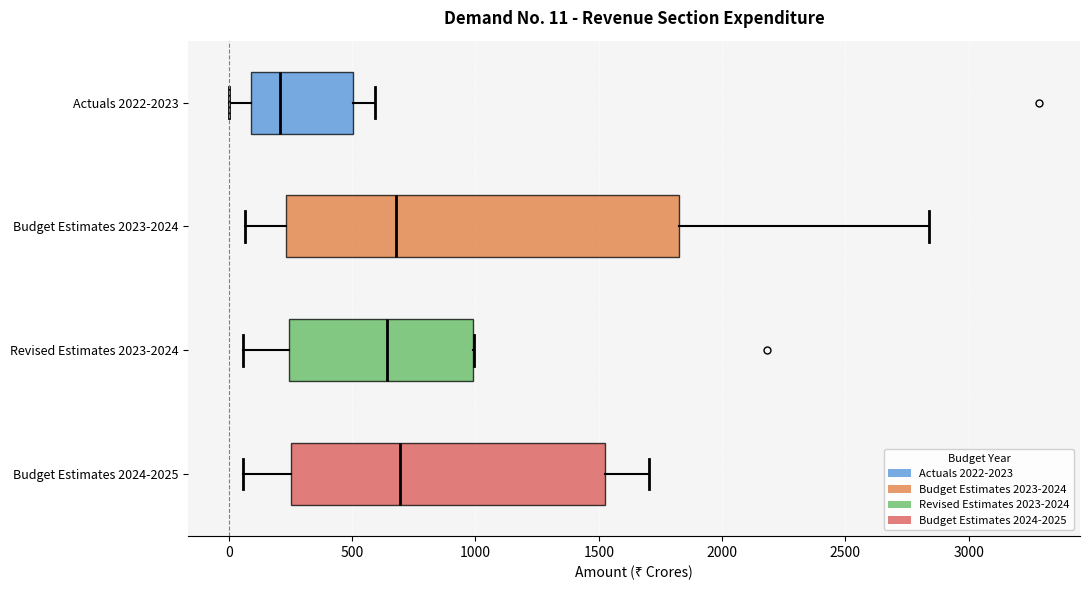

Which box is the widest, from its left edge to its right edge?

Budget Estimates 2023-2024